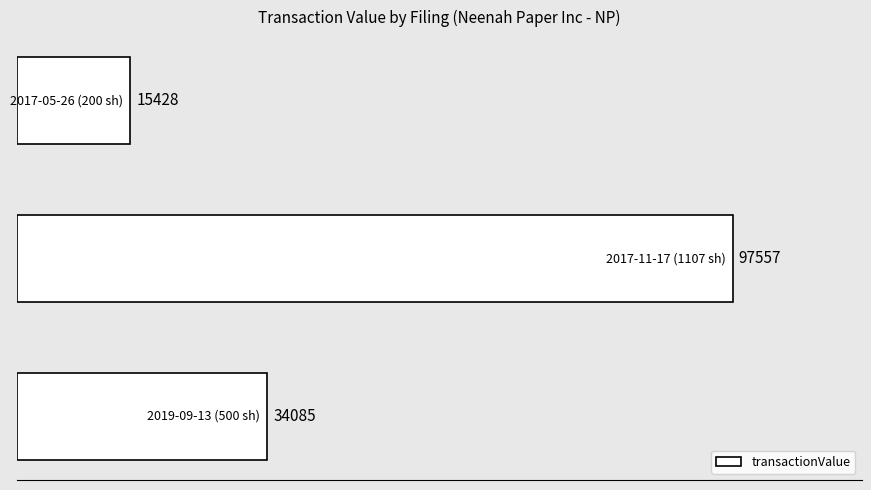

What is the difference between the maximum and minimum values?

82129